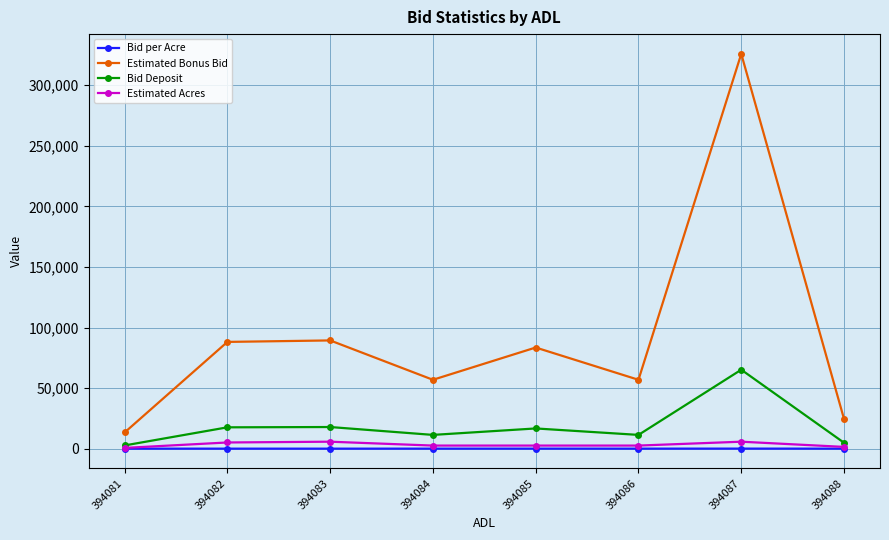

True or false: Estimated Acres and Estimated Bonus Bid intersect in this chart.

False